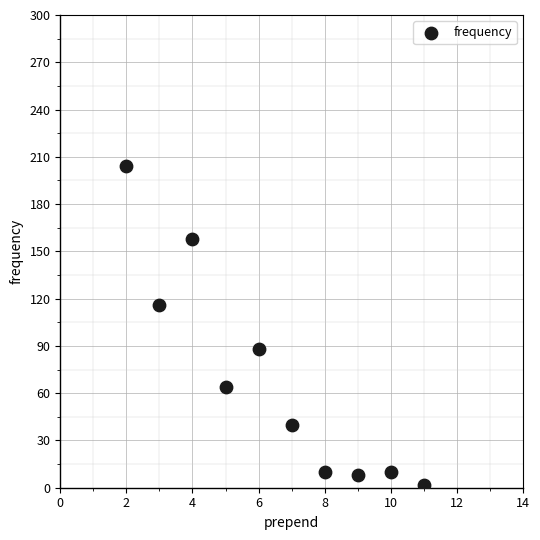

What is the range of X values (max minus min)?

9